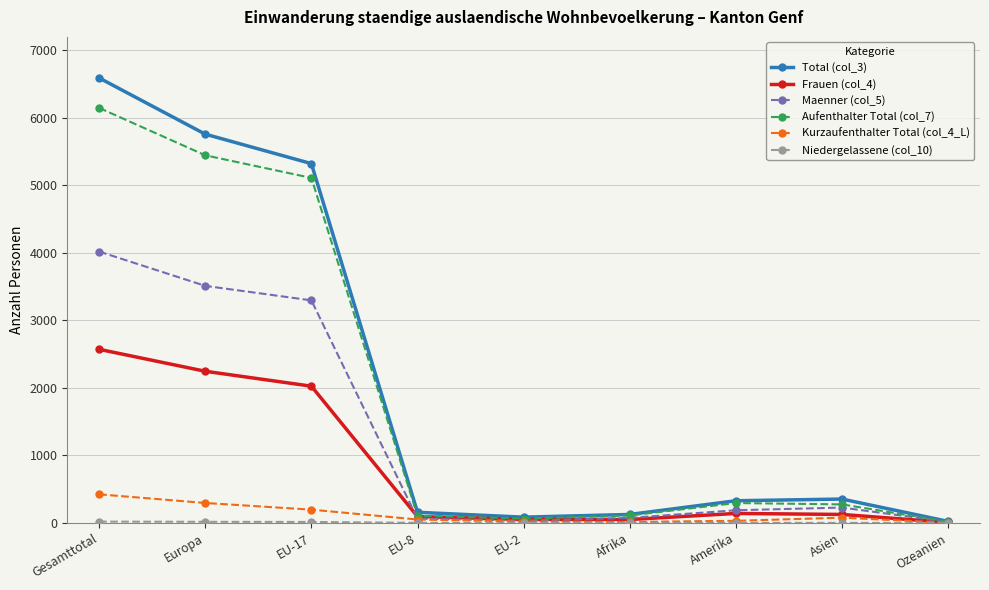

At which category is the sum across all series the highest?

Gesamttotal